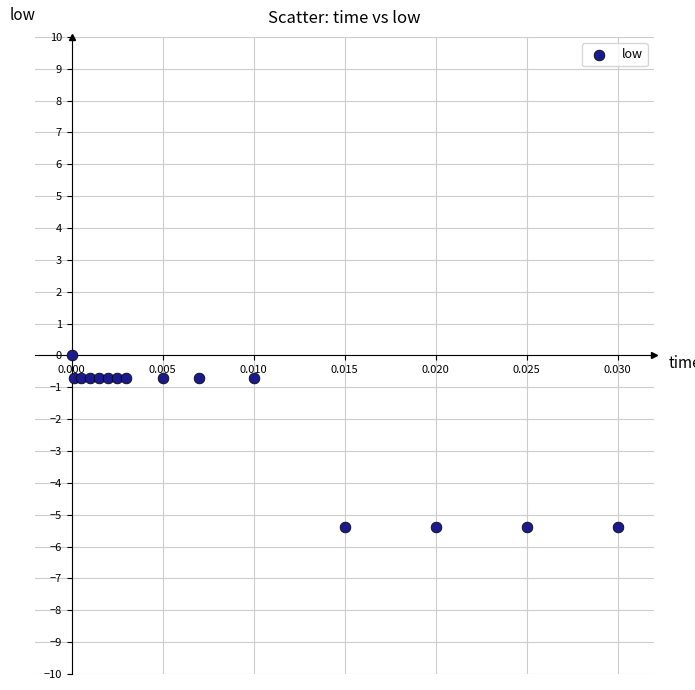

What is the range of Y values (max minus min)?

5.4